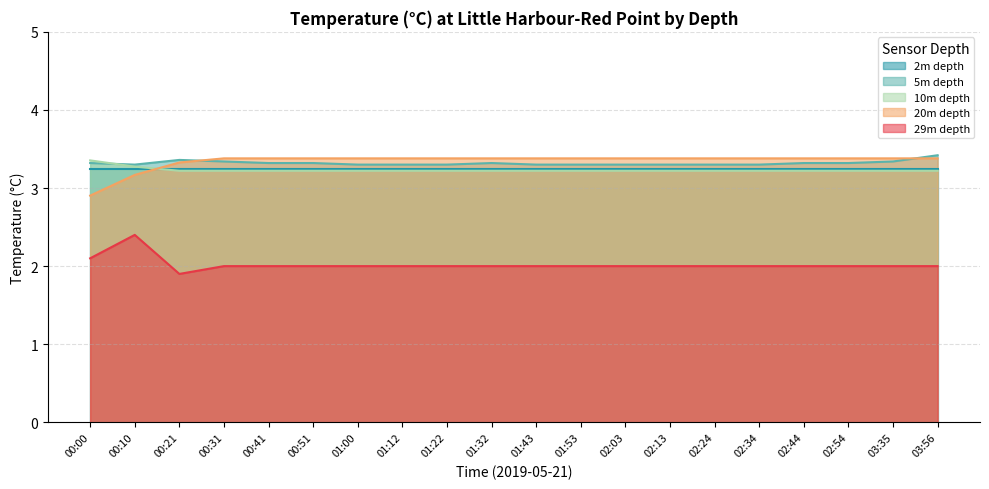

Is it true that 5m depth equals 1.9 at 01:53?

False